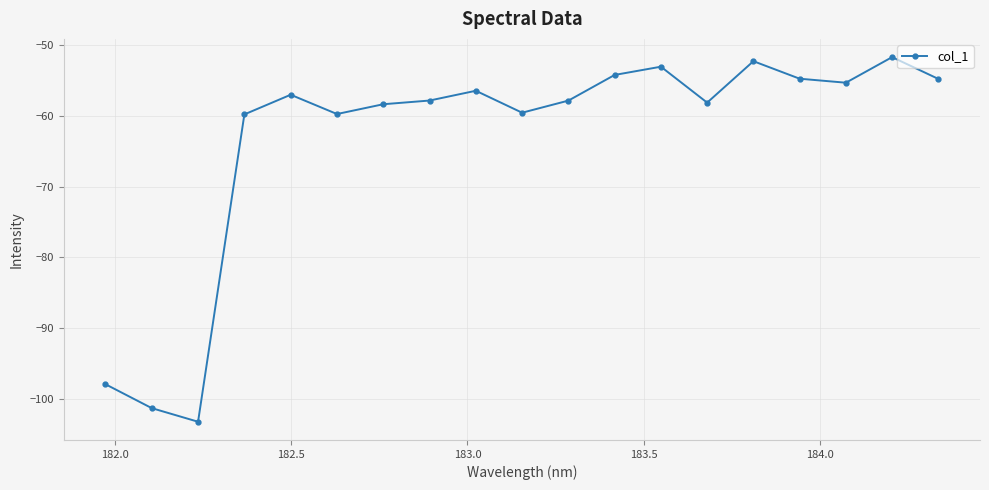

What is the sum of all values?

-1202.8